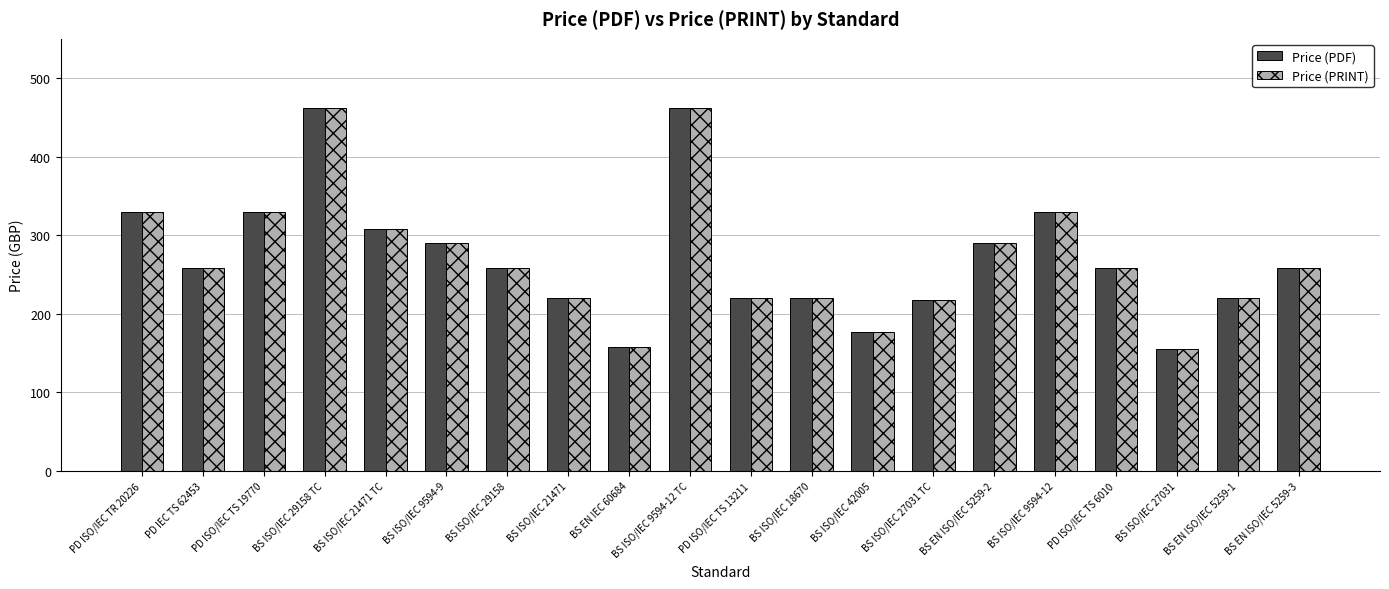

At how many categories does at least one series exceed 304?

6